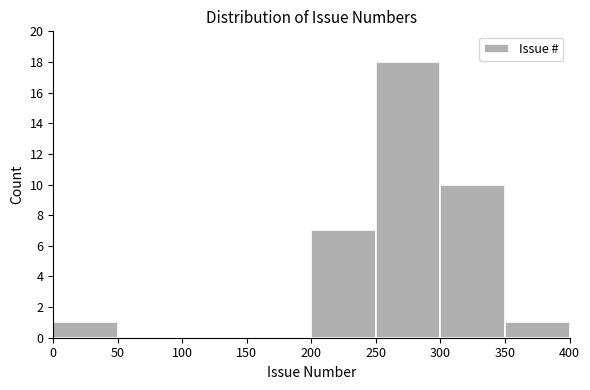

Reading left to right, transcribe this chart: for each bar, give the range it covers on the x-axis and its height. The values are not printed on the chart, so give them approximately, as read against the axis.

0 to 50: 1
50 to 100: 0
100 to 150: 0
150 to 200: 0
200 to 250: 7
250 to 300: 18
300 to 350: 10
350 to 400: 1